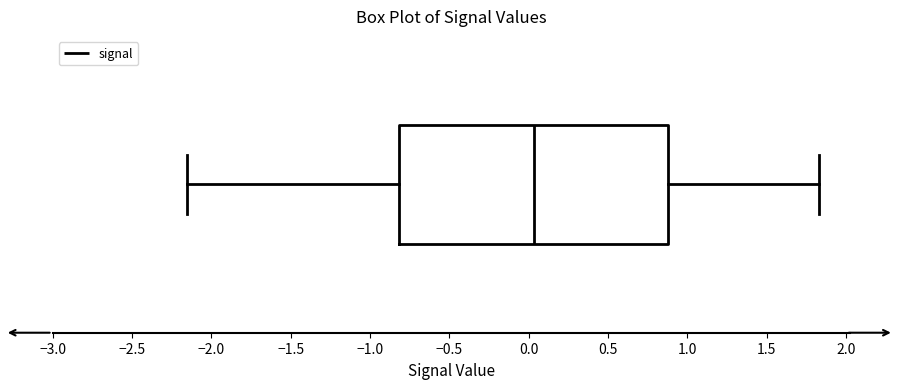

Transcribe this box plot: give where the median line is, the range the box spans, and where the two whiskers end, as read against the x-axis. The values are not printed on the chart, so give them approximately, as read against the axis.

median 0.05, box -0.80 to 0.90, whiskers -2.15 to 1.85